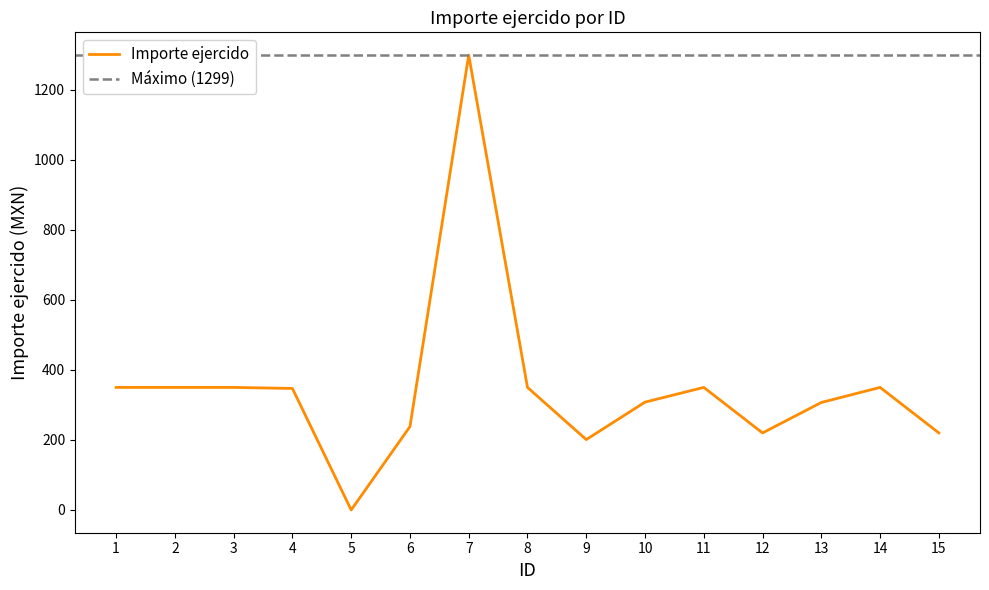

Approximately how many times larger is the value at 10 compared to 2?

0.9